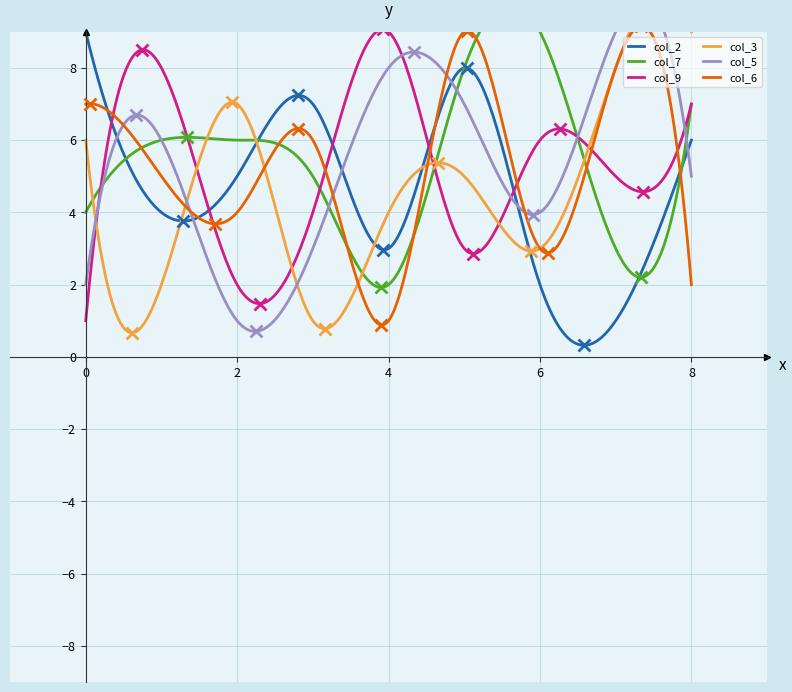

True or false: col_2 has a value of 11 at 9.

False